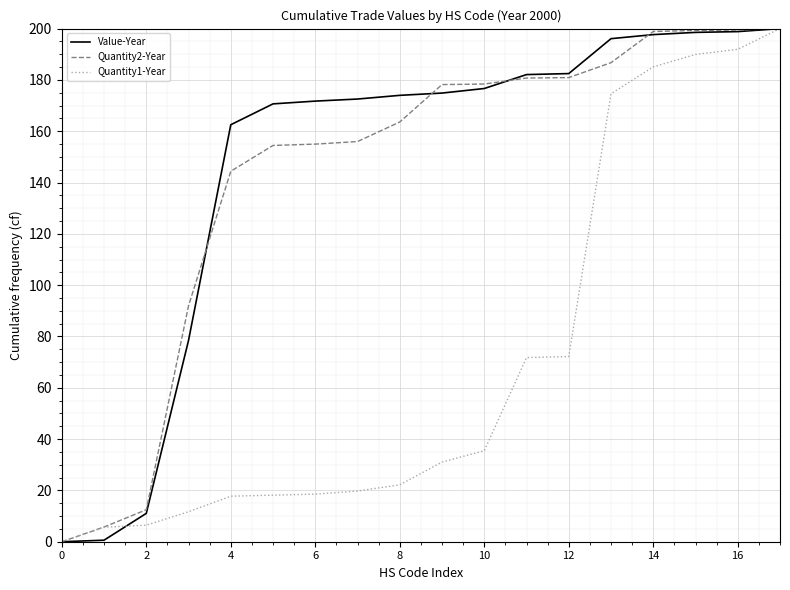

What is the greatest value displayed?

200.0